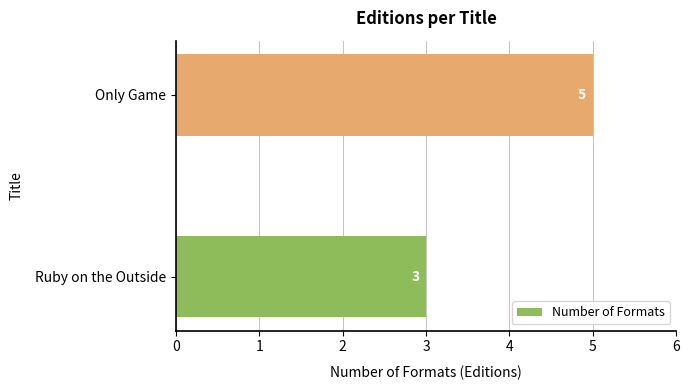

Where is the data nearest to the value 4?

Ruby on the Outside